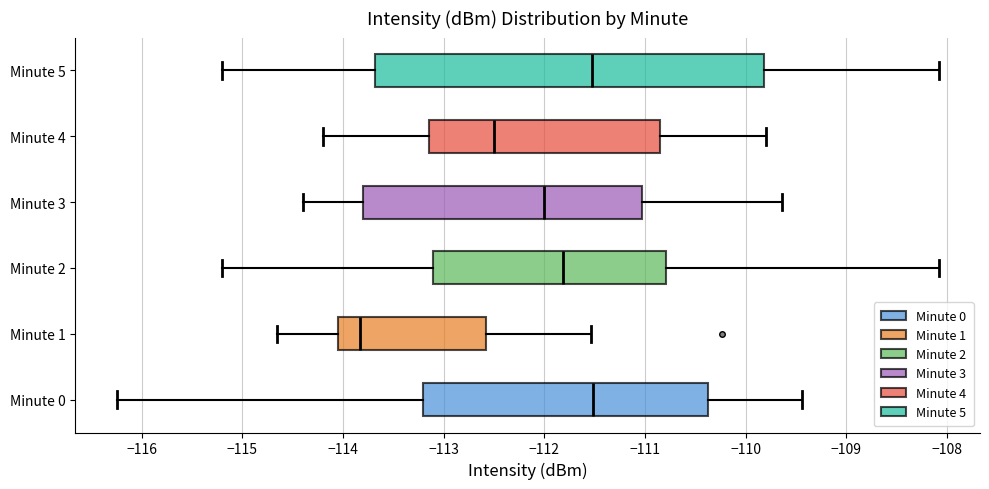

Reading bottom to top, read every box against the x-axis: the position of its median line, the range the box covers, and the ends of its whiskers. The values are not printed on the chart, so give them approximately, as read against the axis.

Minute 0: median -111.5, box -113.2 to -110.4, whiskers -116.2 to -109.4
Minute 1: median -113.8, box -114.0 to -112.6, whiskers -114.7 to -111.5
Minute 2: median -111.8, box -113.1 to -110.8, whiskers -115.2 to -108.1
Minute 3: median -112.0, box -113.8 to -111.0, whiskers -114.4 to -109.6
Minute 4: median -112.5, box -113.1 to -110.8, whiskers -114.2 to -109.8
Minute 5: median -111.5, box -113.7 to -109.8, whiskers -115.2 to -108.1